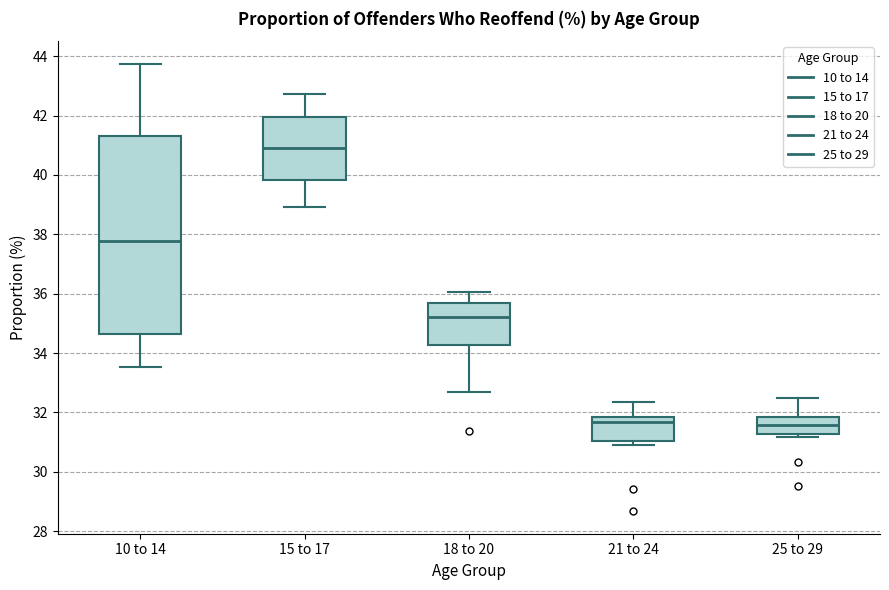

Reading left to right, transcribe this box plot: for each box, give where its median line is, the range the box spans, and where its two whiskers end, as read against the y-axis. The values are not printed on the chart, so give them approximately, as read against the axis.

10 to 14: median 37.8, box 34.6 to 41.2, whiskers 33.6 to 43.8
15 to 17: median 40.8, box 39.8 to 42.0, whiskers 39.0 to 42.8
18 to 20: median 35.2, box 34.2 to 35.6, whiskers 32.6 to 36.0
21 to 24: median 31.6, box 31.0 to 31.8, whiskers 31.0 (just below the box's lower edge) to 32.4
25 to 29: median 31.6, box 31.2 to 31.8, whiskers 31.2 (just below the box's lower edge) to 32.6